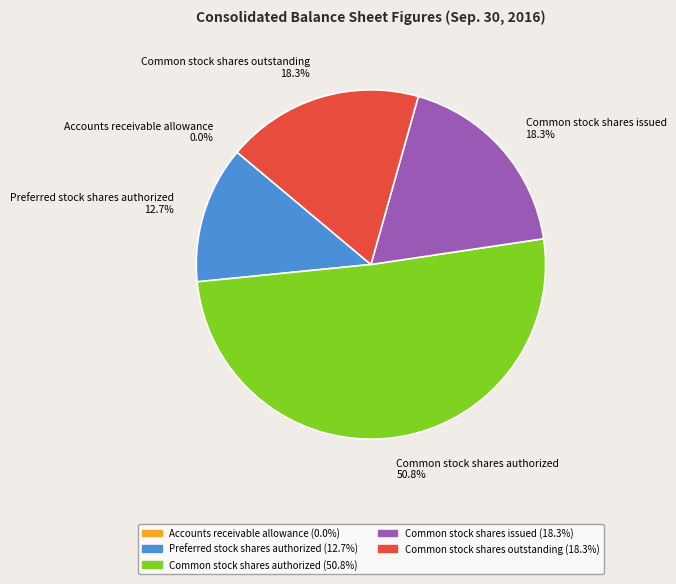

Which slice is the largest?

Common stock shares authorized